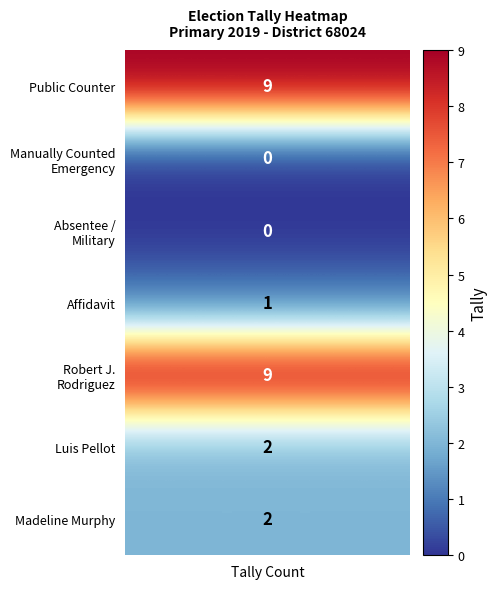

Which has a higher value, Public Counter or Manually Counted Emergency?

Public Counter